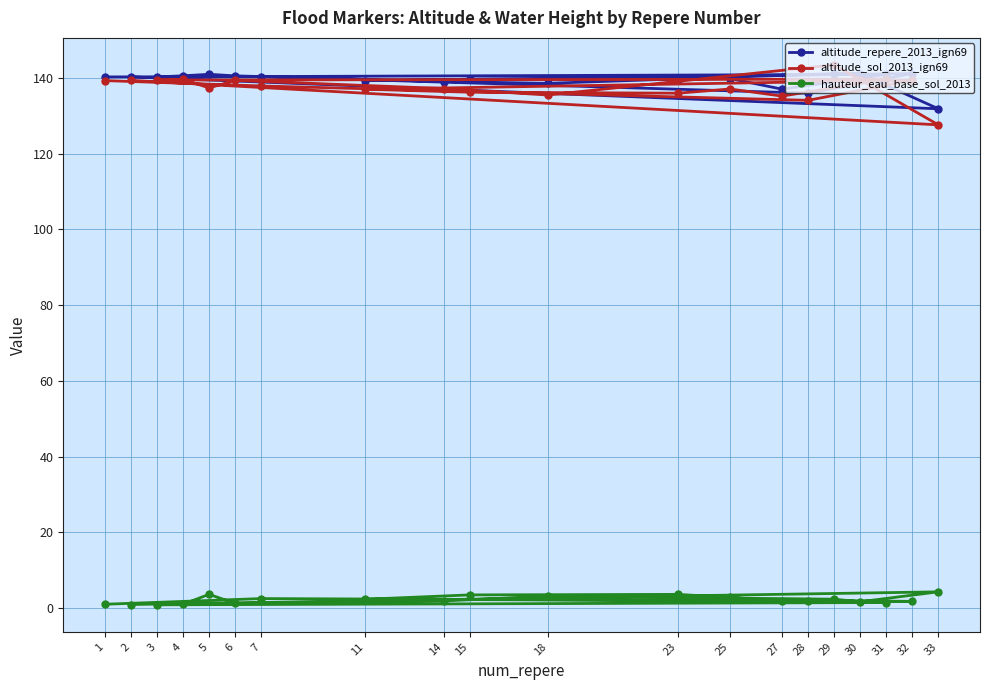

What is the sum of all altitude_repere_2013_ign69 values?

2789.5